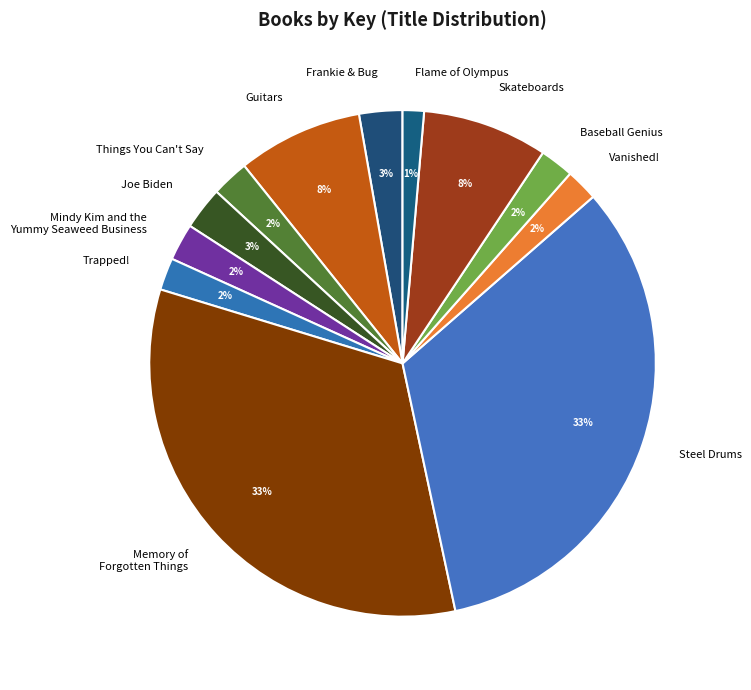

To the nearest percent, what is the difference between the largest and smallest slice percentages?

32%